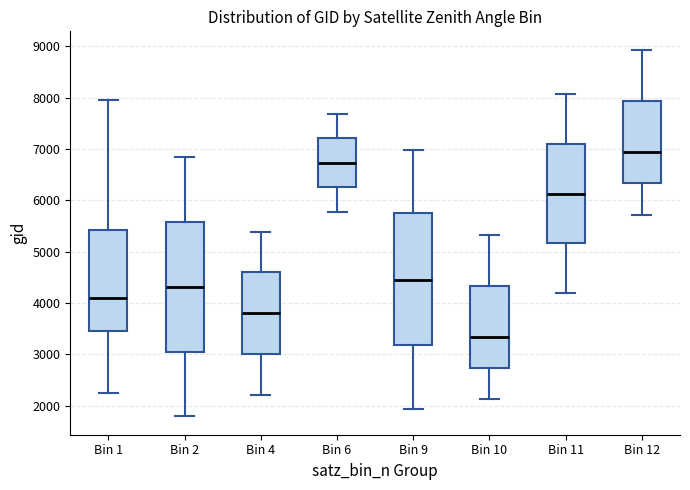

Where does the median line of the box for Bin 10 sit on the y-axis? The values are not printed on the chart, so give them approximately, as read against the axis.

3300